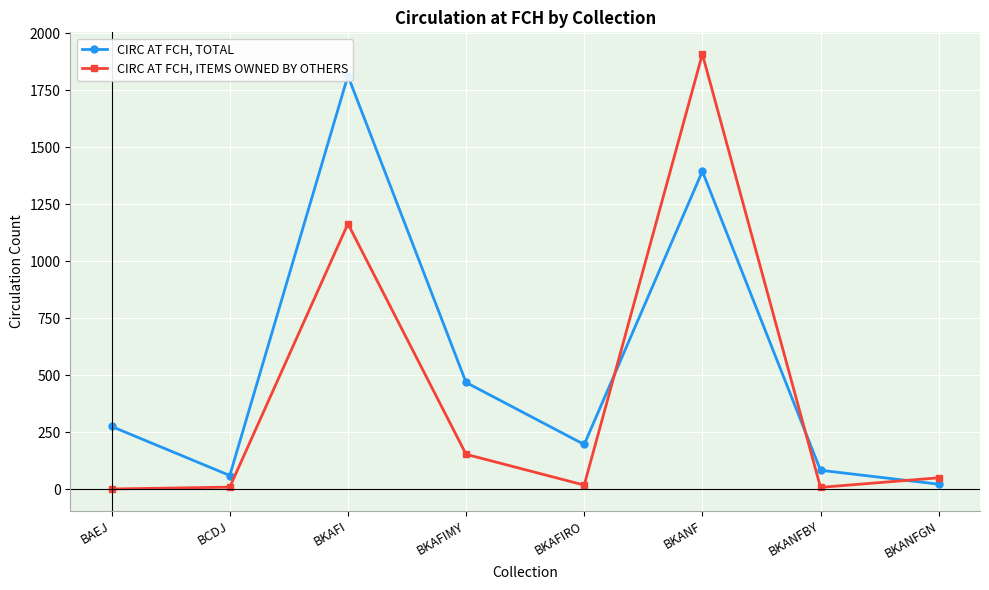

What is the label of the 1st point from the right?

BKANFGN